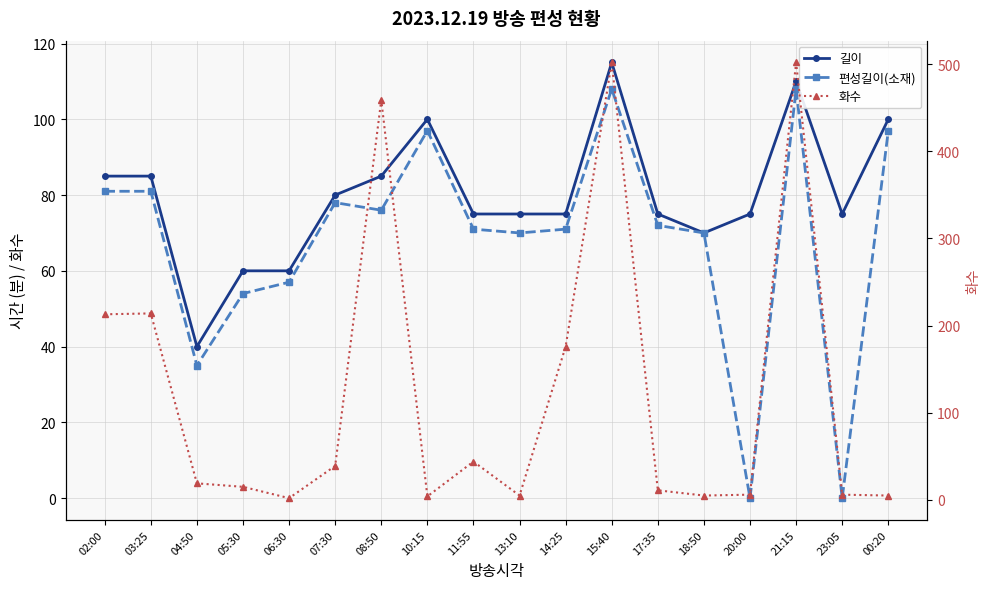

Is it true that 화수 equals 2 at 06:30?

True